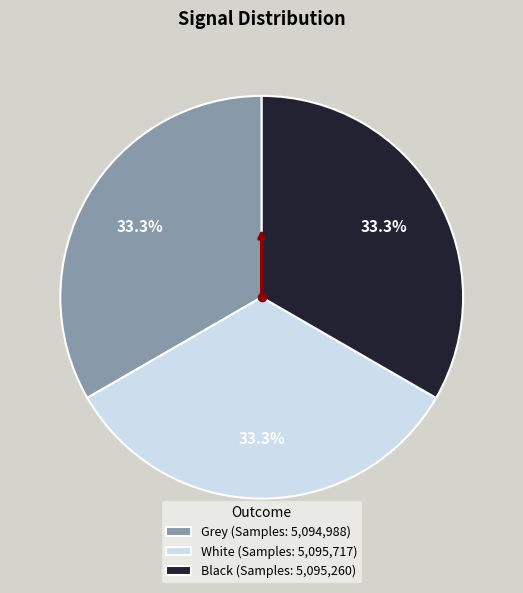

What portion of the pie excludes Grey (Samples: 5,094,988)?

66.7%